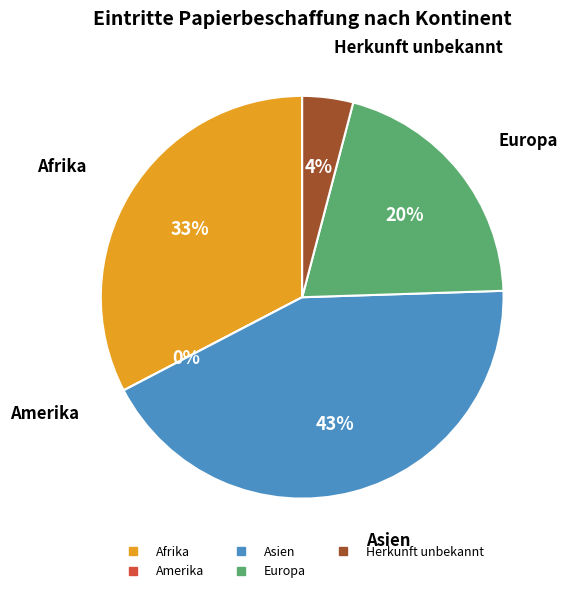

To the nearest percent, what is the average slice percentage?

20%